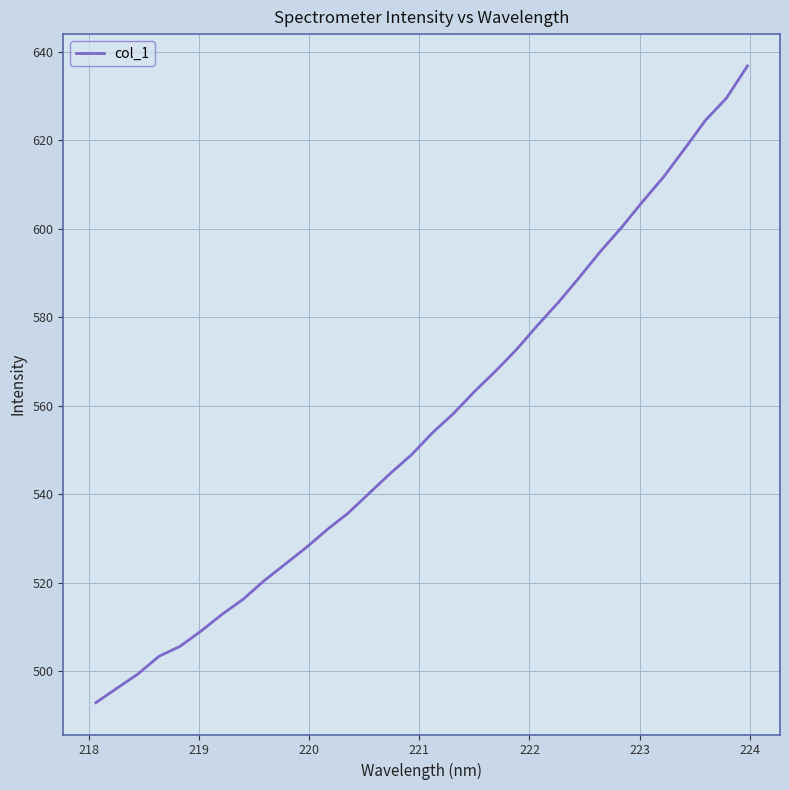

Reading left to right, extract all data points from this chart.

492.9	496.1	499.3	503.3	505.6	509.1	512.8	516.2	520.4	524.2	527.9	532.0	535.7	540.2	544.7	548.9	553.9	558.2	563.2	567.8	572.7	578.2	583.4	589.0	594.9	600.3	606.1	611.7	618.0	624.5	629.6	636.8